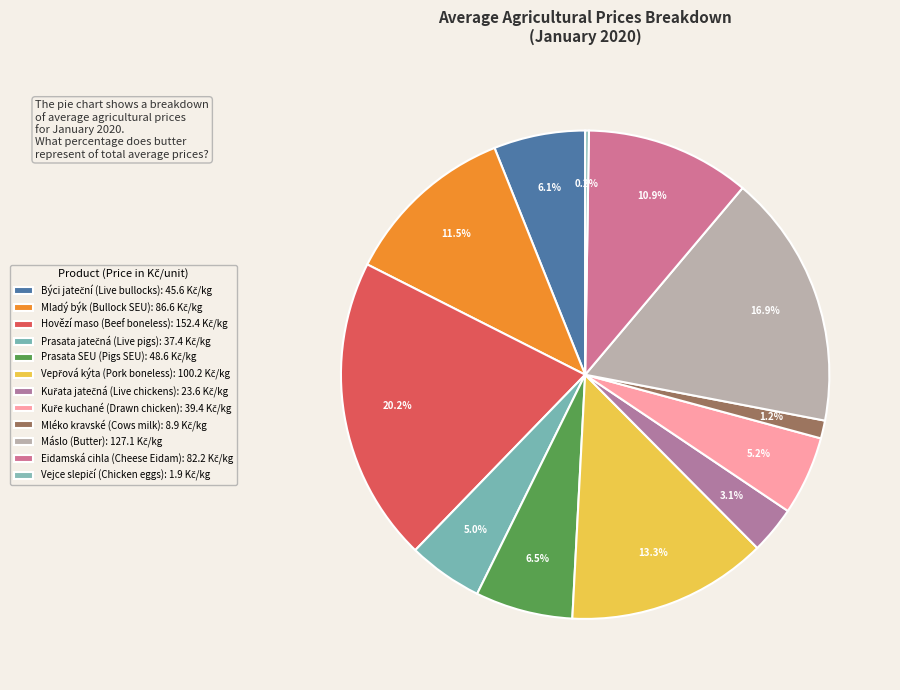

Rank the categories by value from highest to lowest.

Hovězí maso
(Beef boneless), Máslo
(Butter), Vepřová kýta
(Pork boneless), Mladý býk
(Bullock SEU), Eidamská cihla
(Cheese Eidam), Prasata SEU
(Pigs SEU), Býci jateční
(Live bullocks), Kuře kuchané
(Drawn chicken), Prasata jatečná
(Live pigs), Kuřata jatečná
(Live chickens), Mléko kravské
(Cows milk), Vejce slepičí
(Chicken eggs)